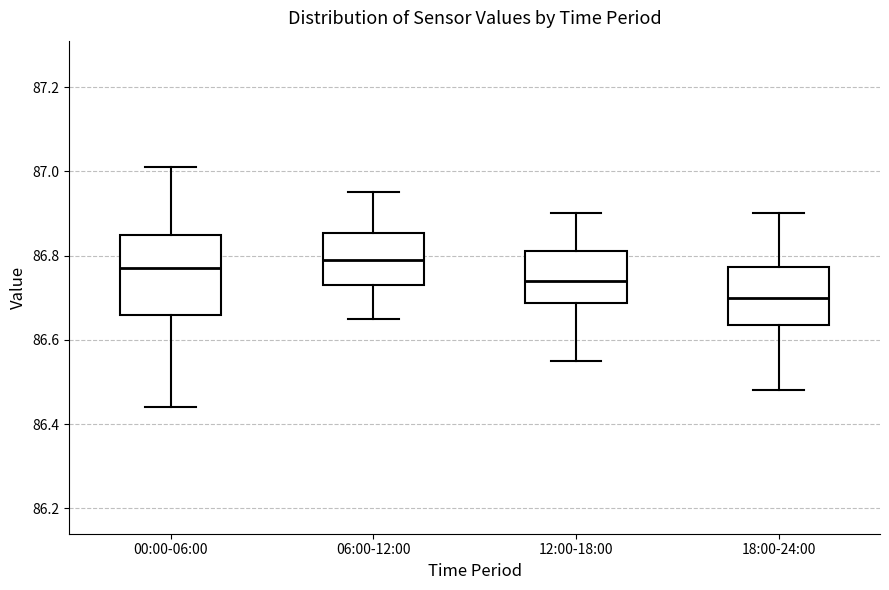

Comparing the boxes themselves (not the whiskers), which one is the tallest?

00:00-06:00